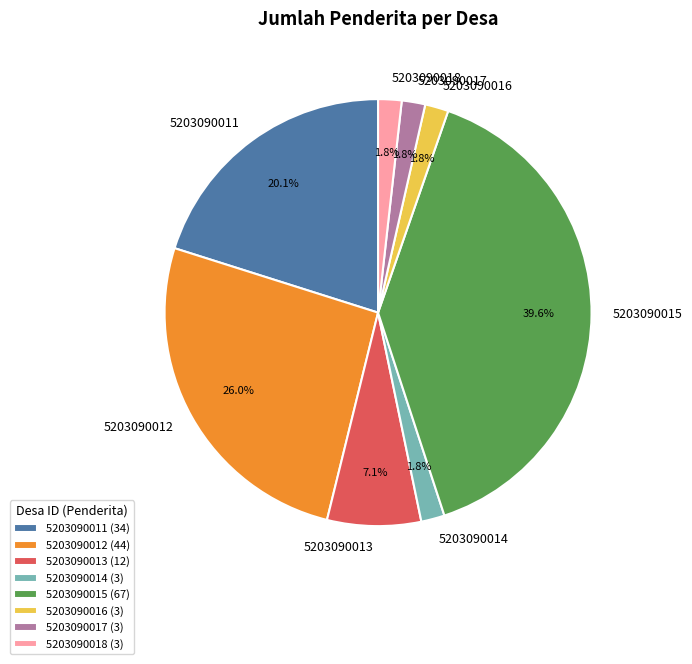

The 5203090013 slice represents 21% of the pie. True or false?

False